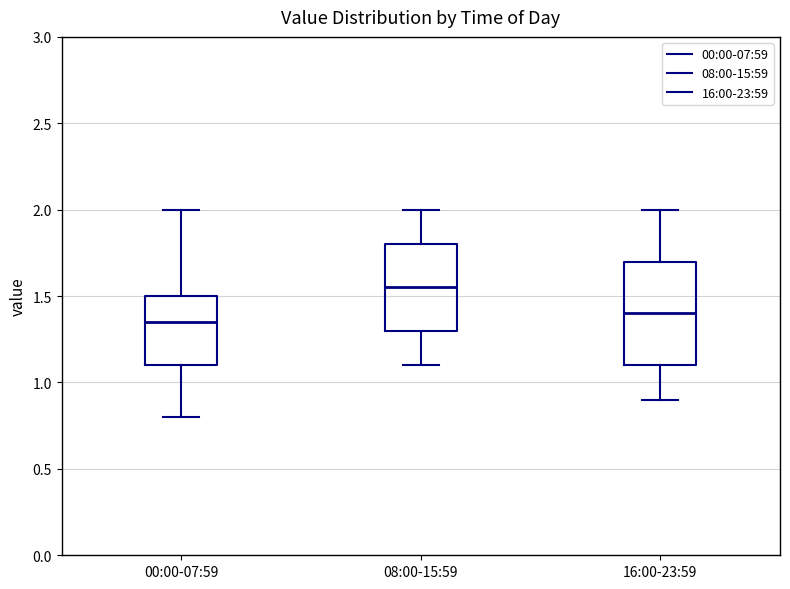

Where is the upper edge of the box for 16:00-23:59 on the y-axis? The values are not printed on the chart, so give them approximately, as read against the axis.

1.70